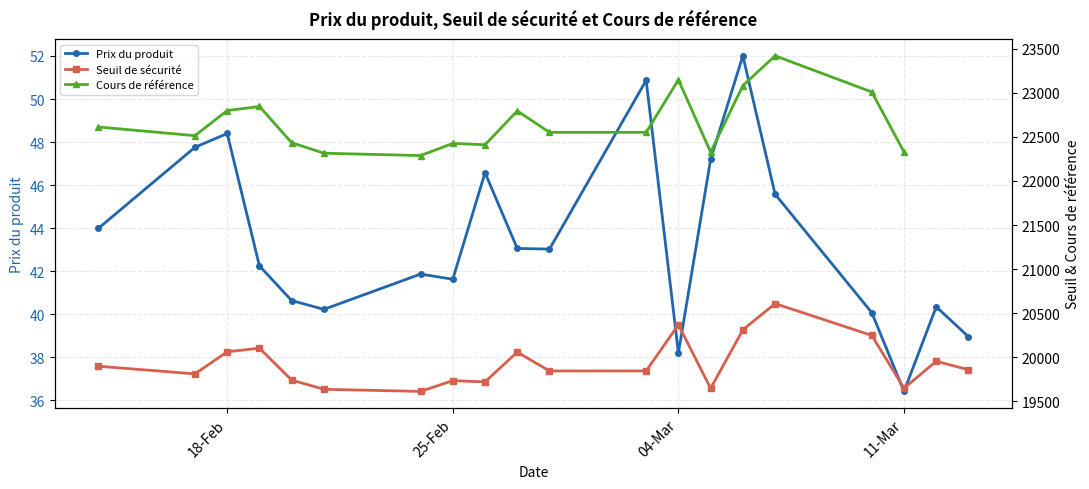

How many values in the Prix du produit series are below 43?

10